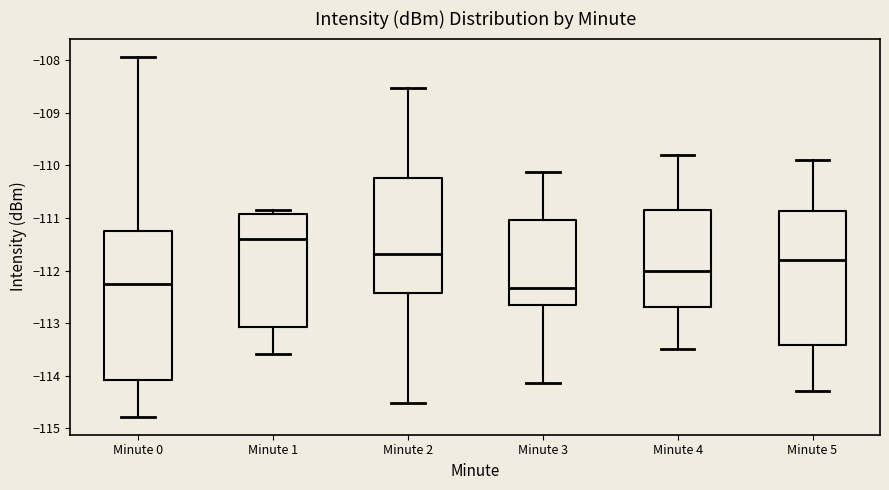

Reading left to right, transcribe this box plot: for each box, give where its median line is, the range the box spans, and where its two whiskers end, as read against the y-axis. The values are not printed on the chart, so give them approximately, as read against the axis.

Minute 0: median -112.2, box -114.1 to -111.2, whiskers -114.8 to -107.9
Minute 1: median -111.4, box -113.1 to -110.9, whiskers -113.6 to -110.8
Minute 2: median -111.7, box -112.4 to -110.2, whiskers -114.5 to -108.5
Minute 3: median -112.3, box -112.6 to -111.0, whiskers -114.1 to -110.1
Minute 4: median -112.0, box -112.7 to -110.8, whiskers -113.5 to -109.8
Minute 5: median -111.8, box -113.4 to -110.9, whiskers -114.3 to -109.9